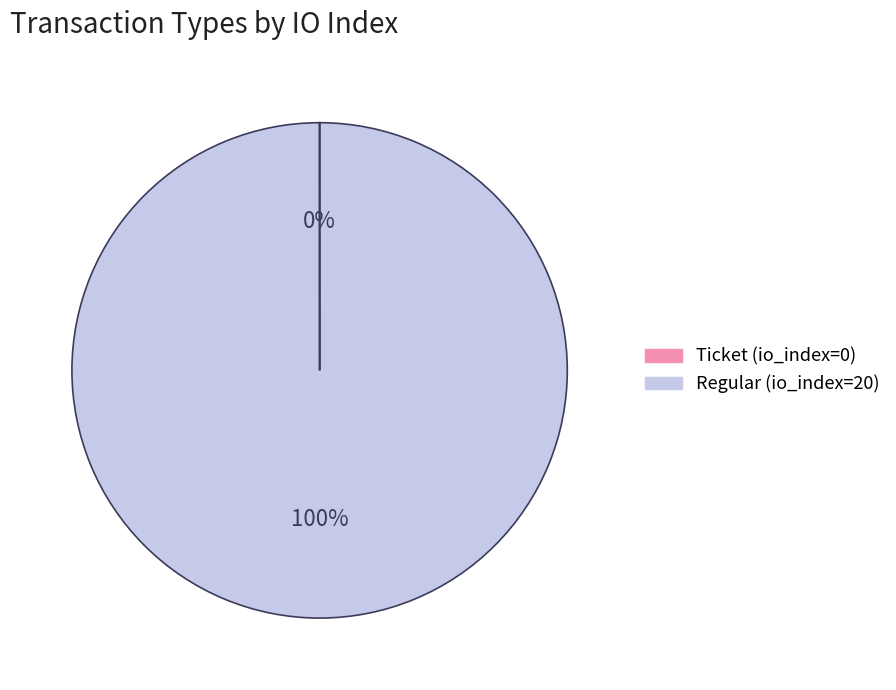

To the nearest percent, what is the difference between the largest and smallest slice percentages?

100%